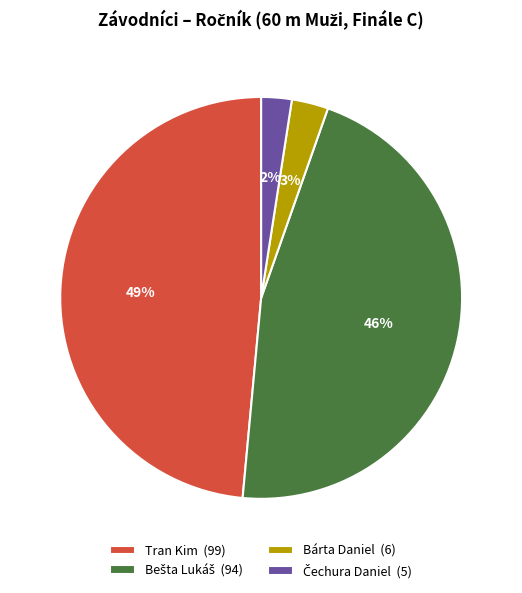

Count the number of slices in the pie.

4